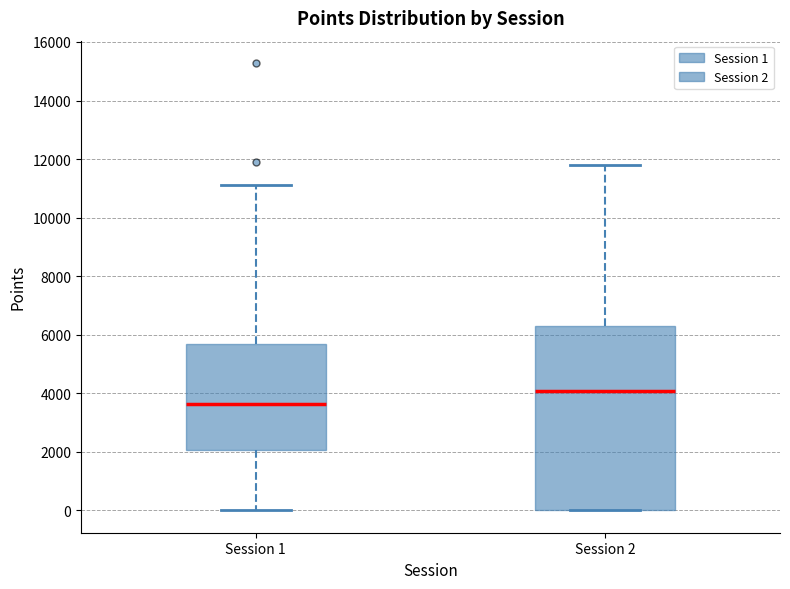

Which box has the highest median line?

Session 2